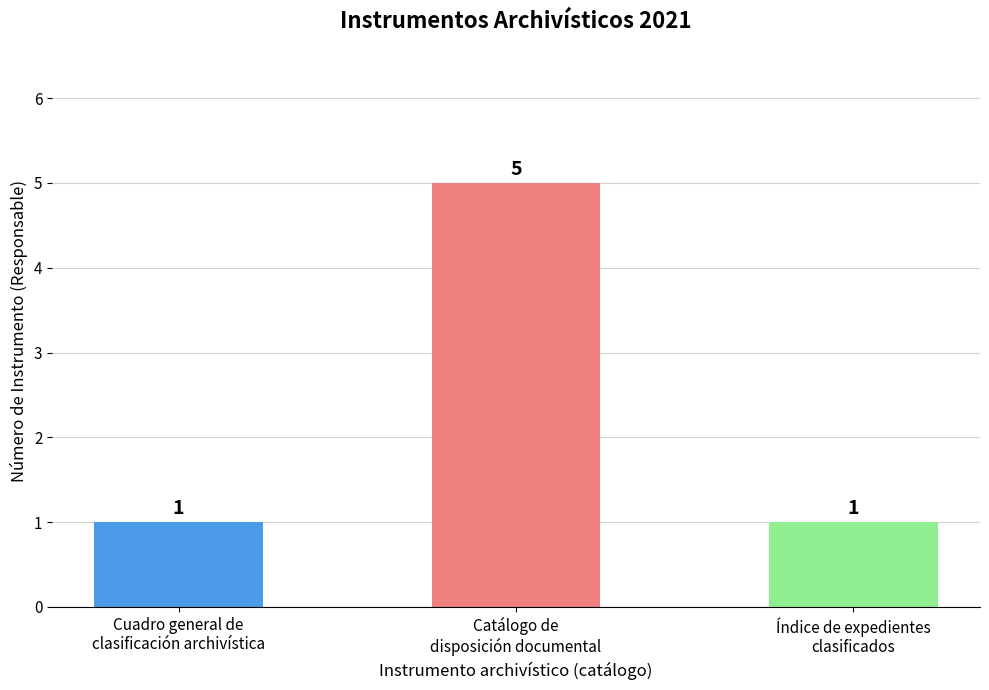

What is the average value?

2